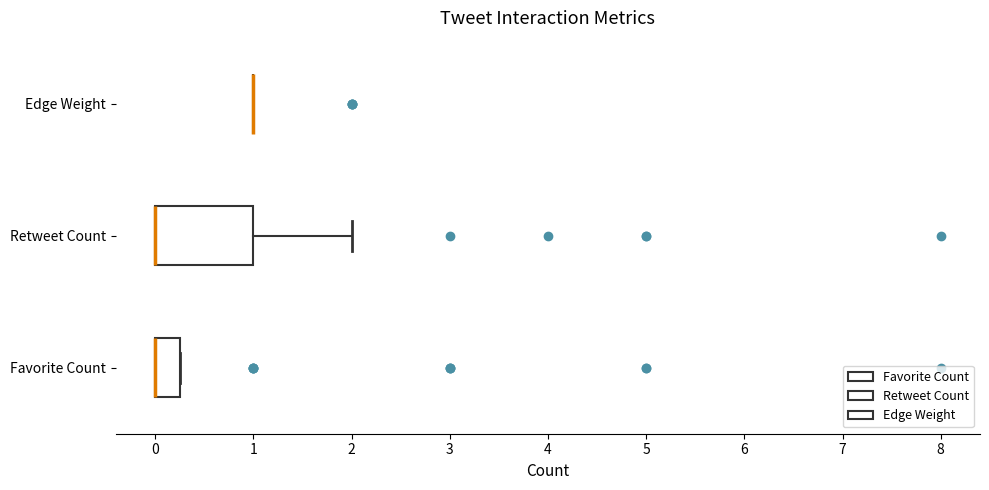

Which box is the widest, from its left edge to its right edge?

Retweet Count